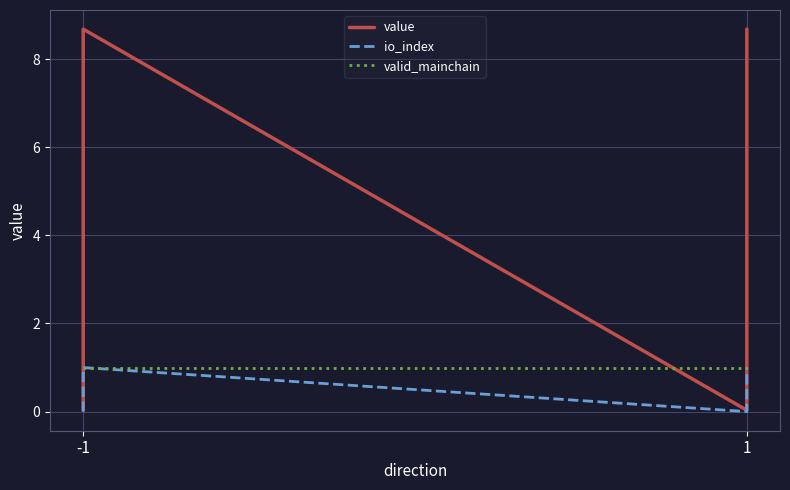

Which series has the largest range (max minus min)?

value